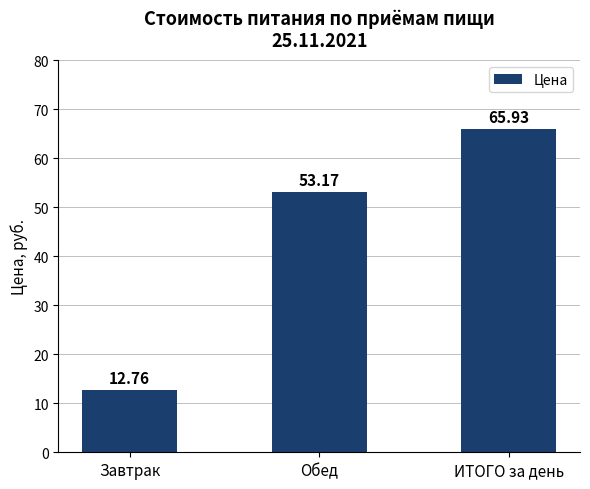

What is the change in value from Завтрак to Обед?

+40.4